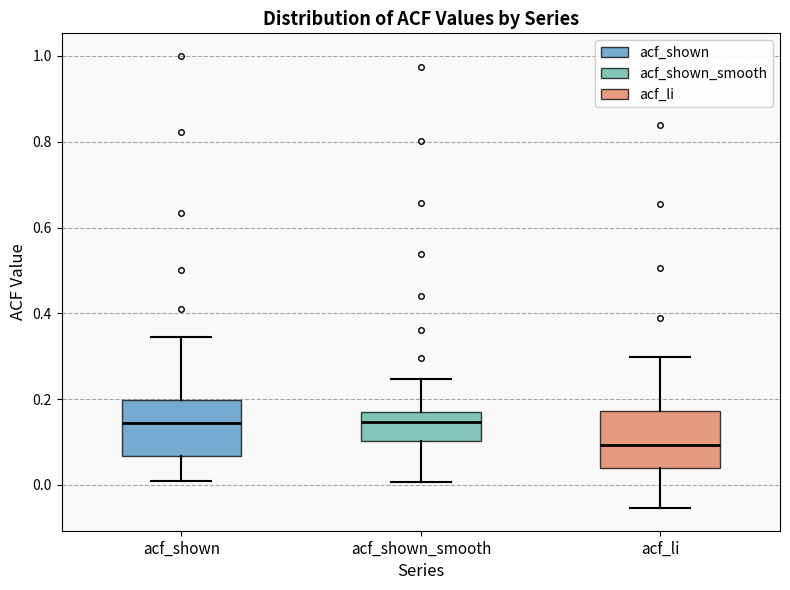

Reading left to right, transcribe this box plot: for each box, give where its median line is, the range the box spans, and where its two whiskers end, as read against the y-axis. The values are not printed on the chart, so give them approximately, as read against the axis.

acf_shown: median 0.14, box 0.06 to 0.20, whiskers 0.00 to 0.34
acf_shown_smooth: median 0.14, box 0.10 to 0.16, whiskers 0.00 to 0.24
acf_li: median 0.10, box 0.04 to 0.18, whiskers -0.06 to 0.30